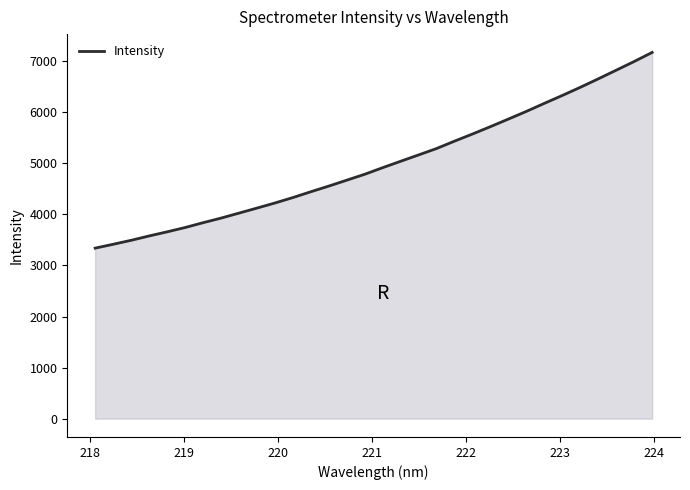

What is the average value?

4994.0